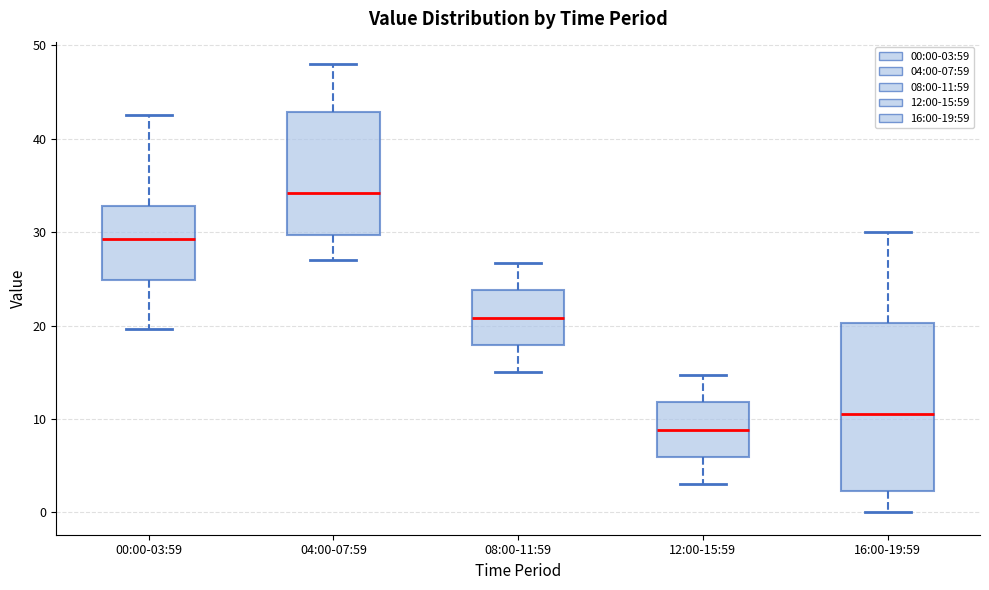

Comparing the boxes themselves (not the whiskers), which one is the tallest?

16:00-19:59